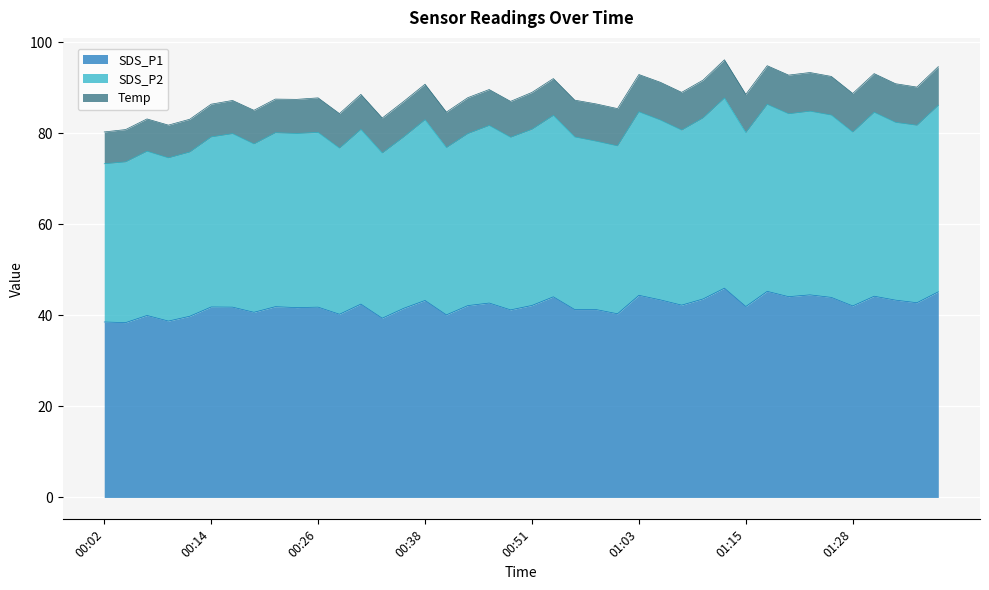

Which series has the widest spread of values?

SDS_P2